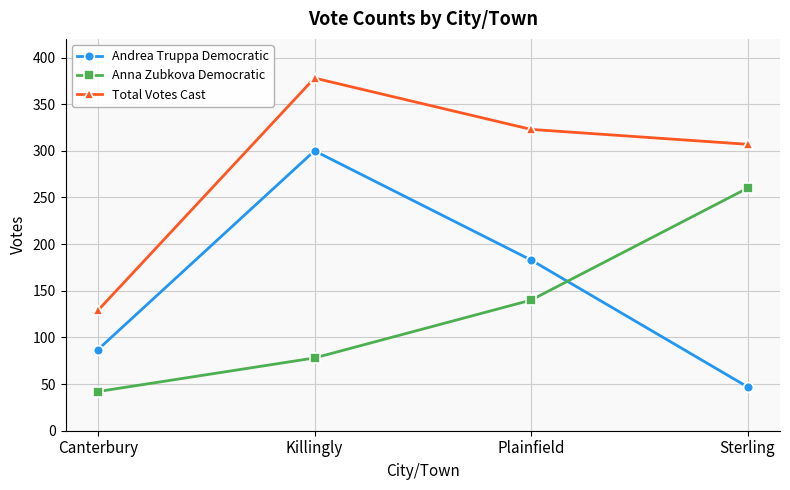

What is the sum of all Andrea Truppa Democratic values?

617